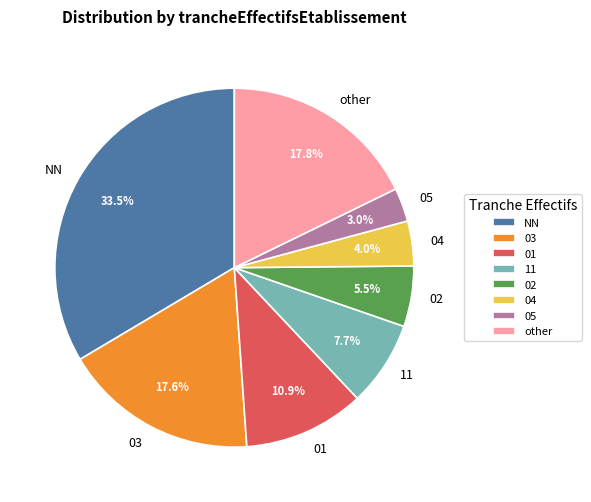

To the nearest percent, what is the combined percentage of 11 and 05?

11%